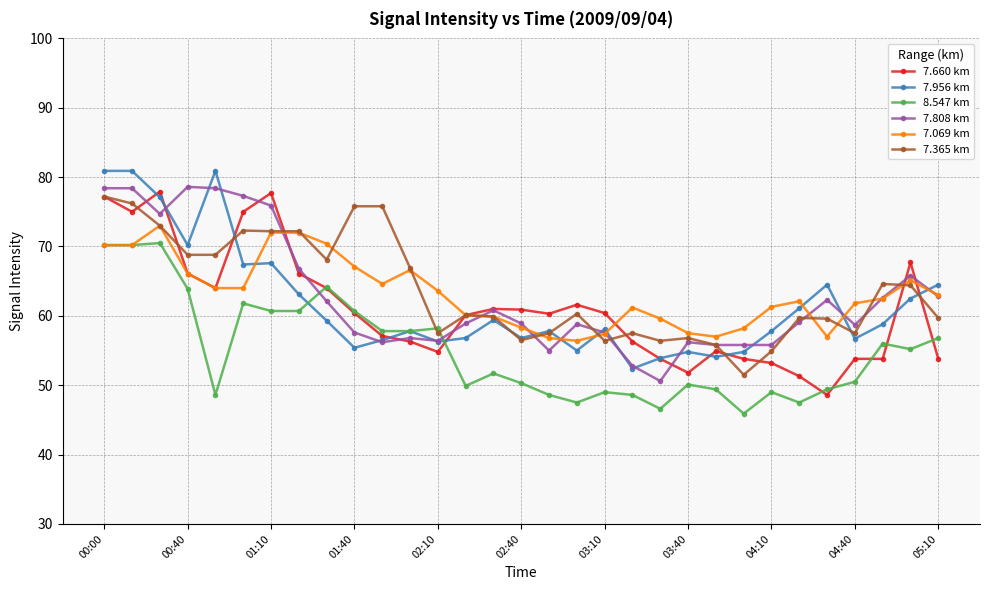

True or false: 7.808 km has more than 1 points higher than both neighbors.

True